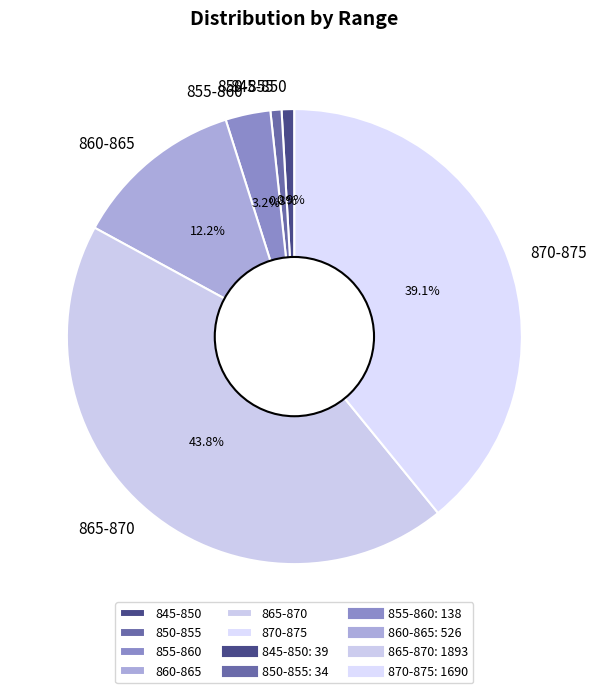

Approximately how many times larger is the value at 845-850 compared to 855-860?

0.3